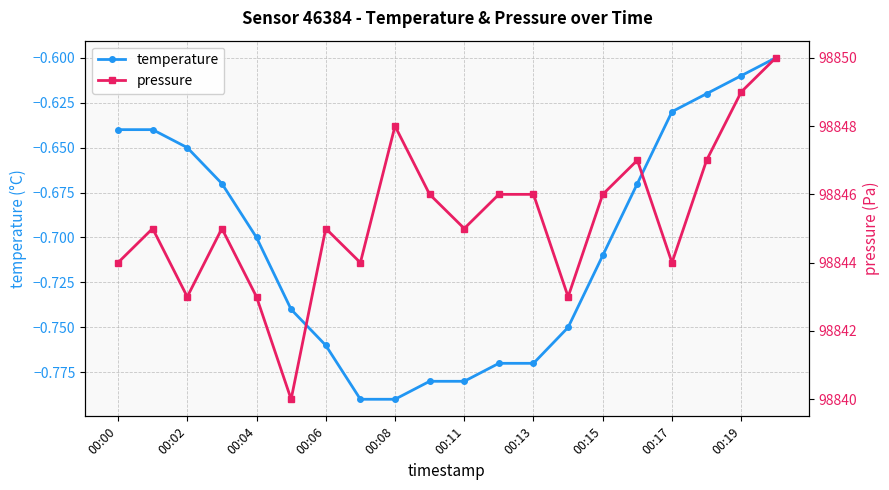

What is the maximum value for pressure?

98850.0